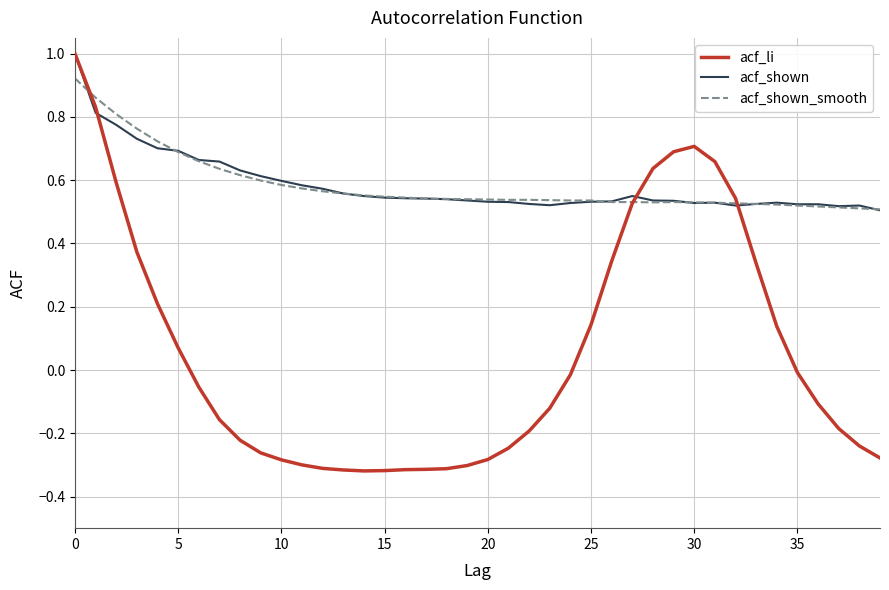

Which series has the widest spread of values?

acf_li